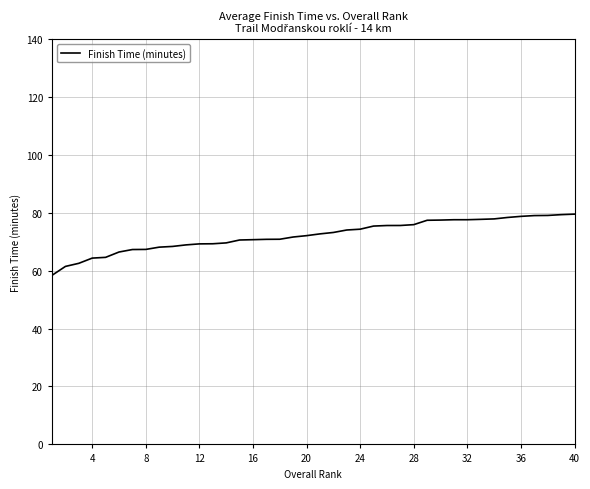

What is the maximum value shown in the chart?

79.5